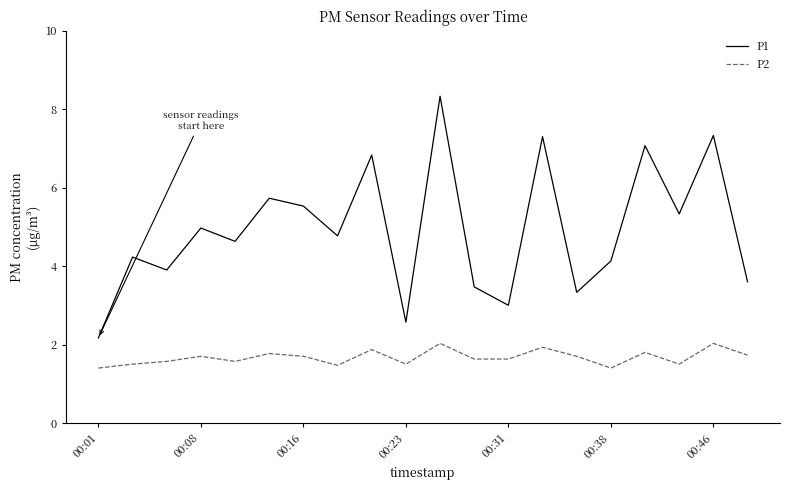

What is the difference between the maximum and minimum values in the P1 series?

6.2